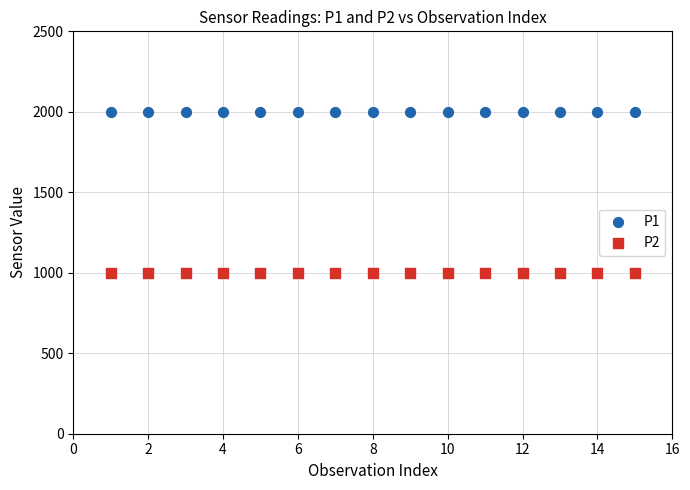

Which series reaches the minimum Y coordinate?

P2